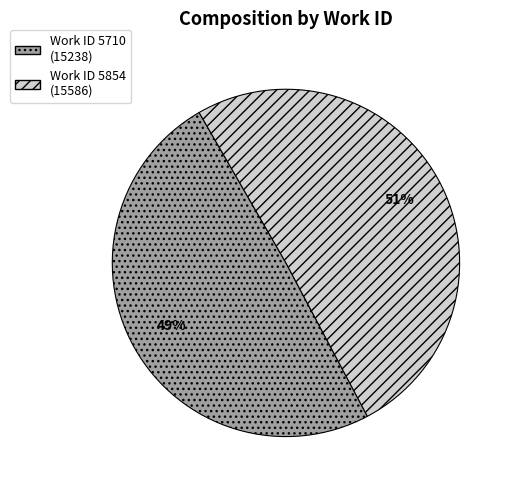

Does any single category account for the majority?

Yes